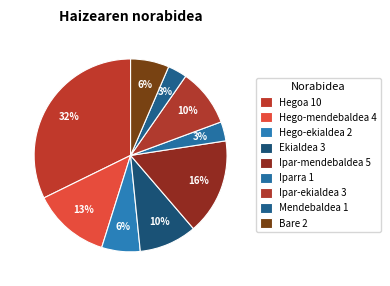

How many segments does this pie chart have?

9